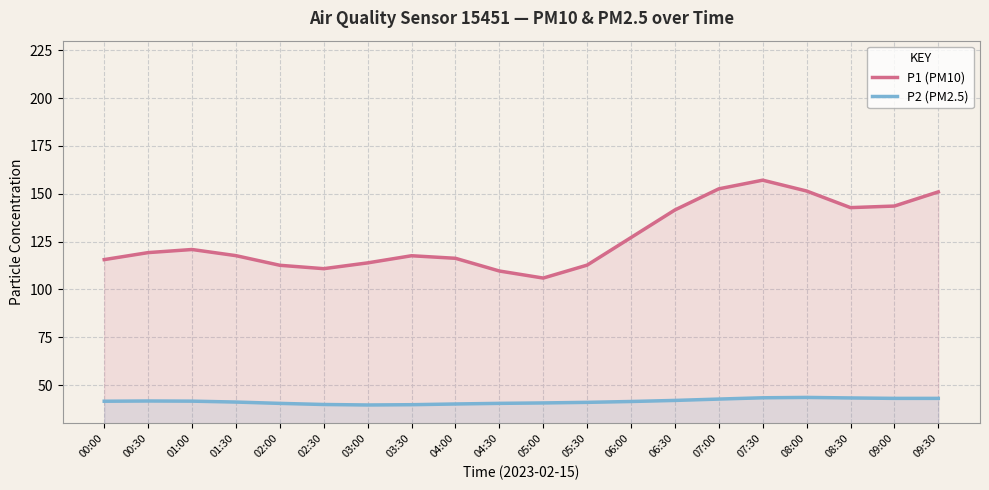

Does the chart have visible grid lines?

Yes